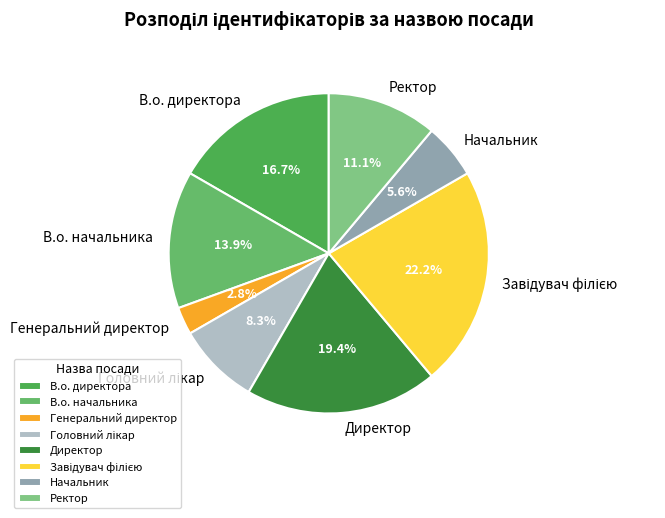

To the nearest percent, what portion does В.о. директора represent?

17%